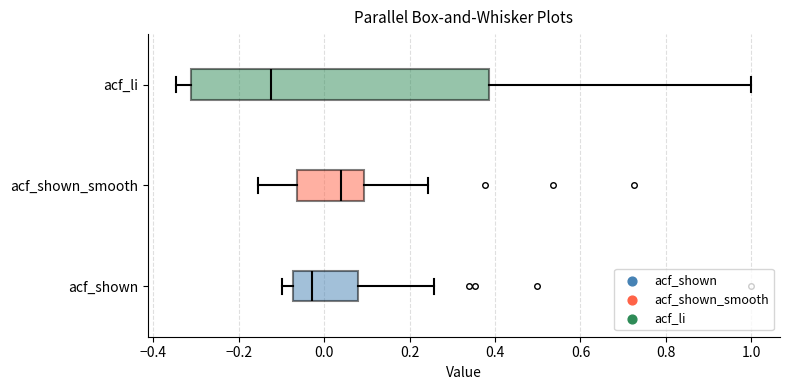

Reading bottom to top, read every box against the x-axis: the position of its median line, the range the box covers, and the ends of its whiskers. The values are not printed on the chart, so give them approximately, as read against the axis.

acf_shown: median -0.02, box -0.08 to 0.08, whiskers -0.10 to 0.26
acf_shown_smooth: median 0.04, box -0.06 to 0.10, whiskers -0.16 to 0.24
acf_li: median -0.12, box -0.32 to 0.38, whiskers -0.34 to 1.00